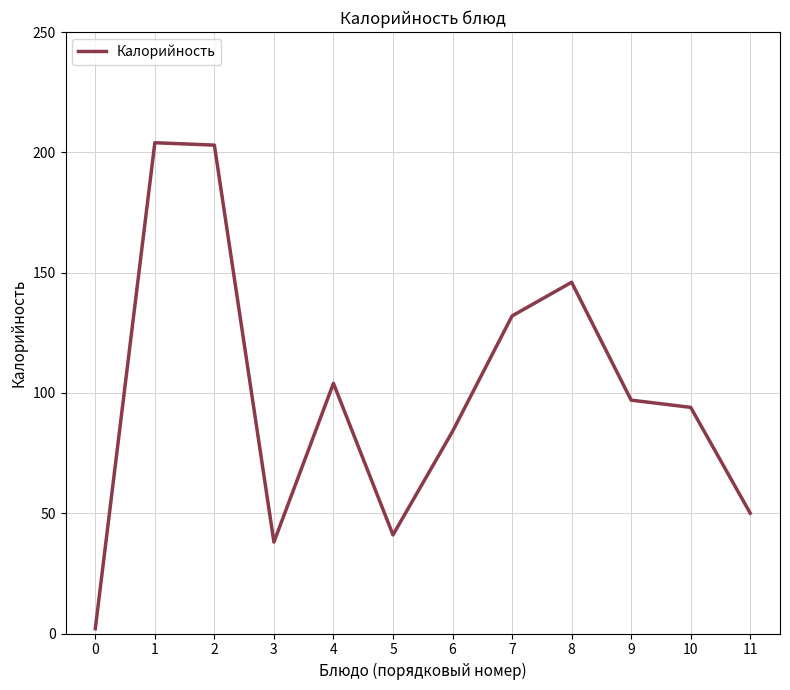

Is it true that the value at 9 is 97?

True